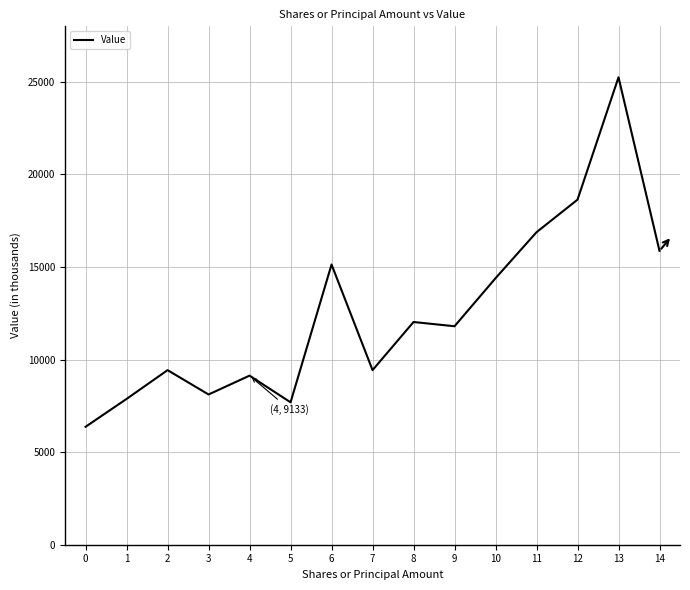

What is the minimum value shown in the chart?

6371